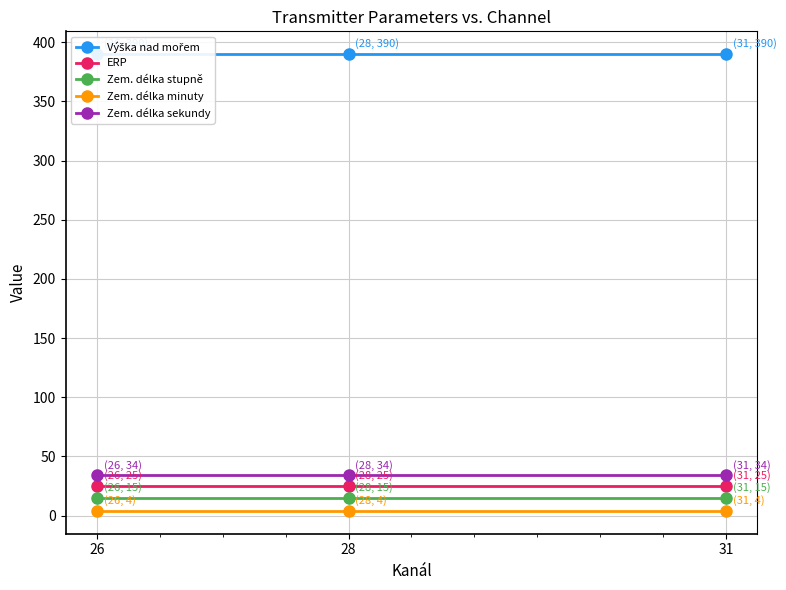

What is the sum of all ERP values?

75